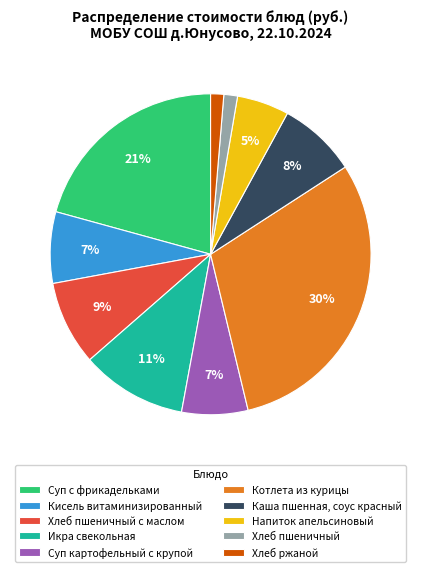

Is it true that Каша пшенная, соус красный is 1% of the pie?

False